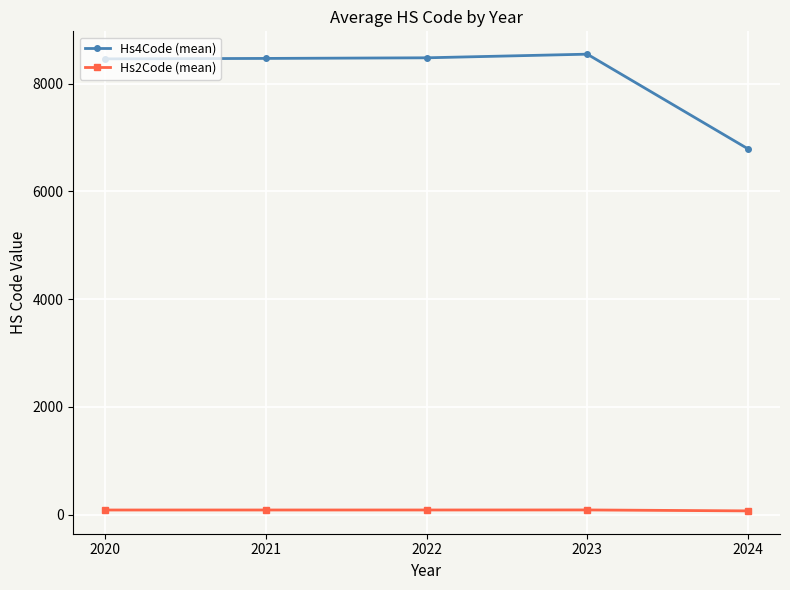

What is the greatest value displayed?

8547.5